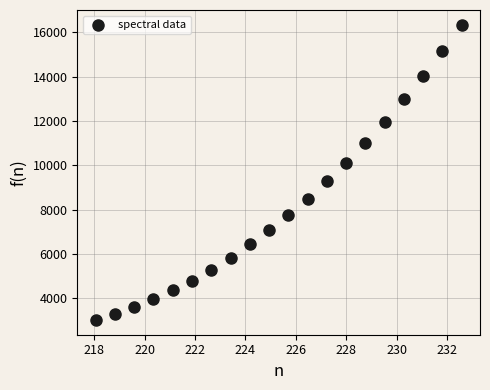

What is the range of Y values (max minus min)?

13322.5